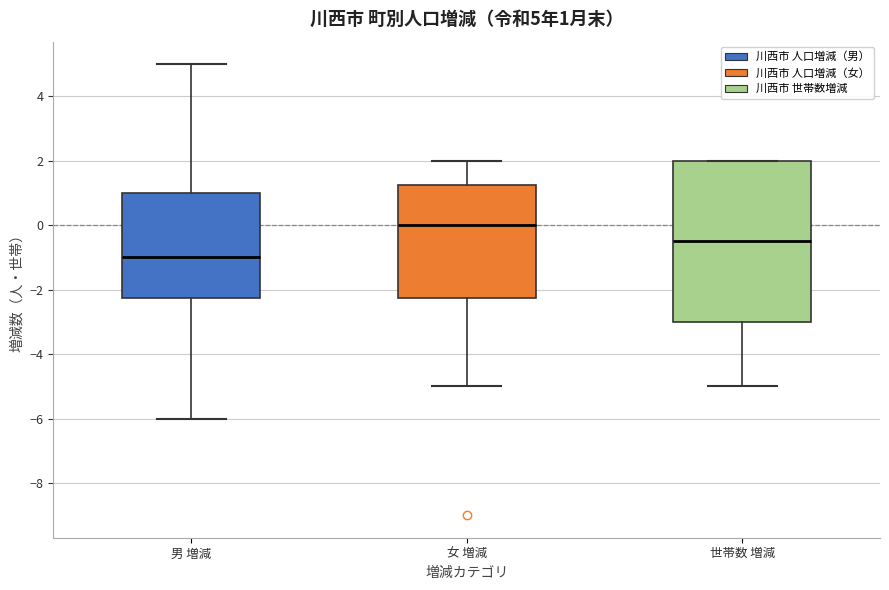

Which box has the lowest median line?

男 増減